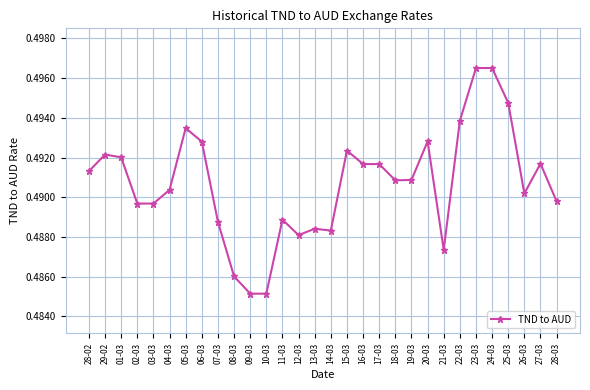

True or false: there are more than 0 points higher than both neighbors.

True